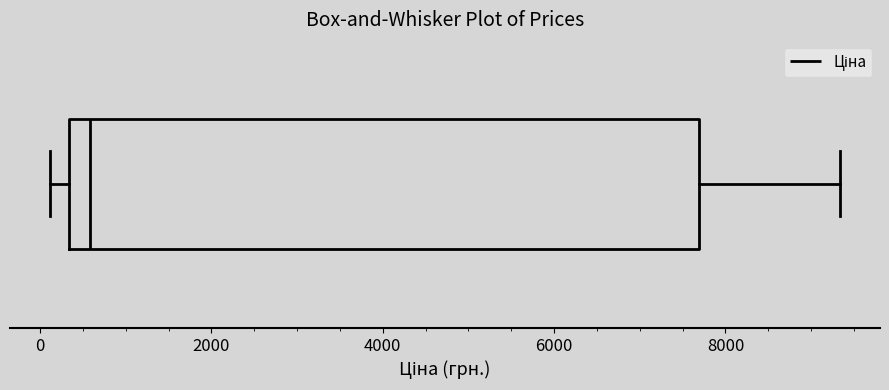

Where is the left edge of the box on the x-axis? The values are not printed on the chart, so give them approximately, as read against the axis.

400